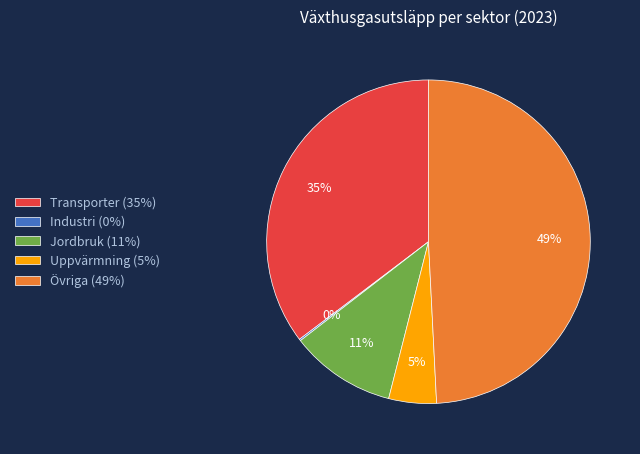

What is the largest slice in the pie chart?

Övriga (49%)